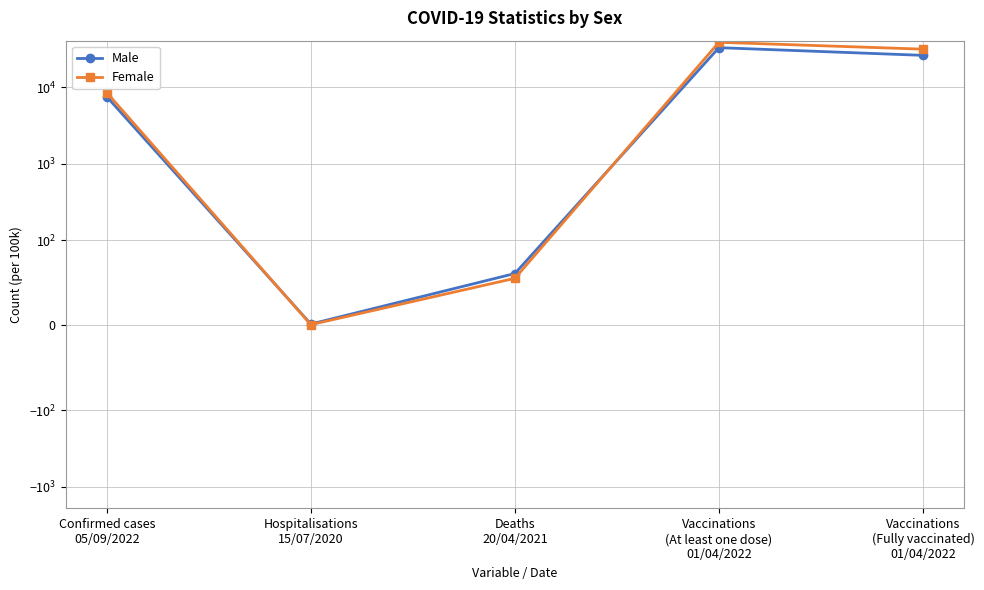

What is the label of the 3rd point from the right?

Deaths
20/04/2021